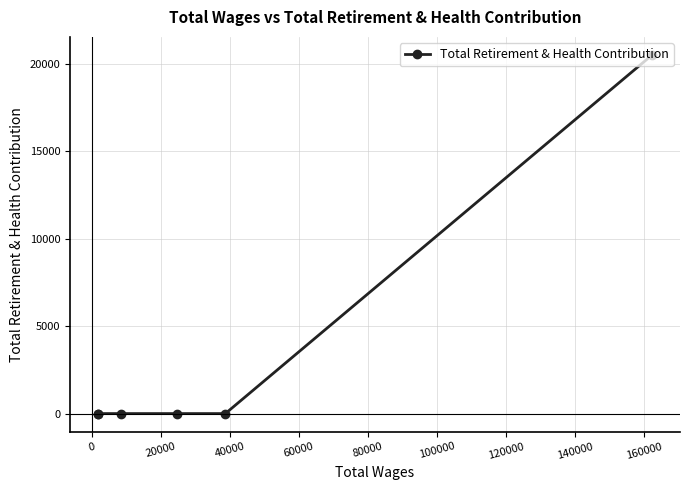

Count the number of values greater than 0.

1